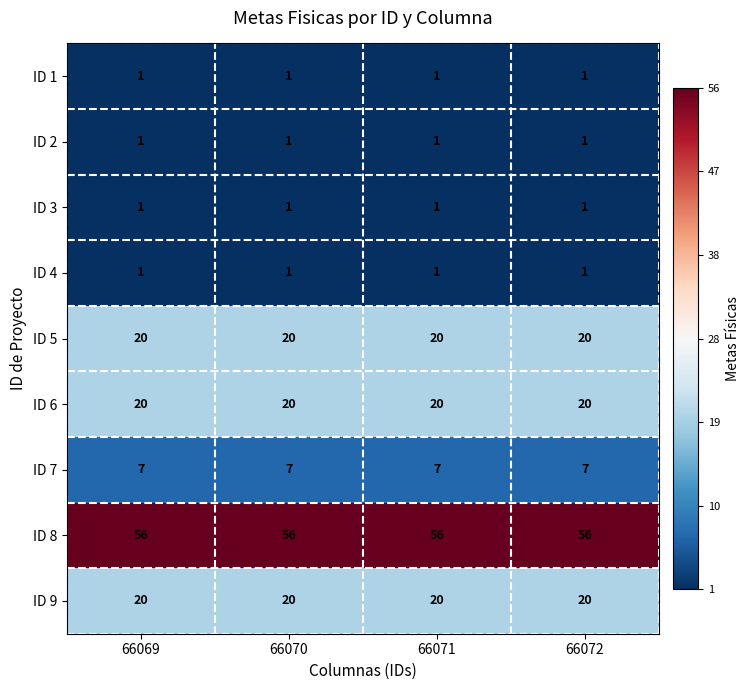

What is the greatest value displayed?

56